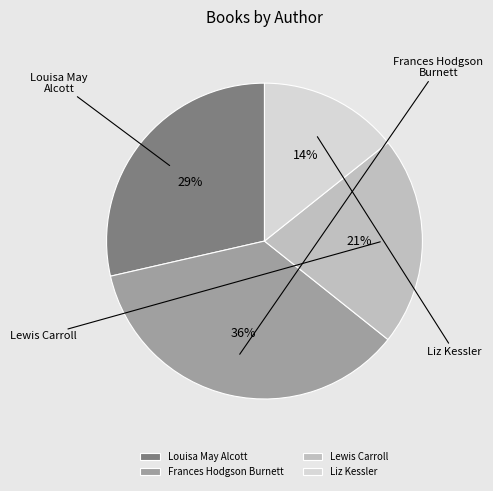

To the nearest percent, what percentage of the pie is Liz Kessler?

14%